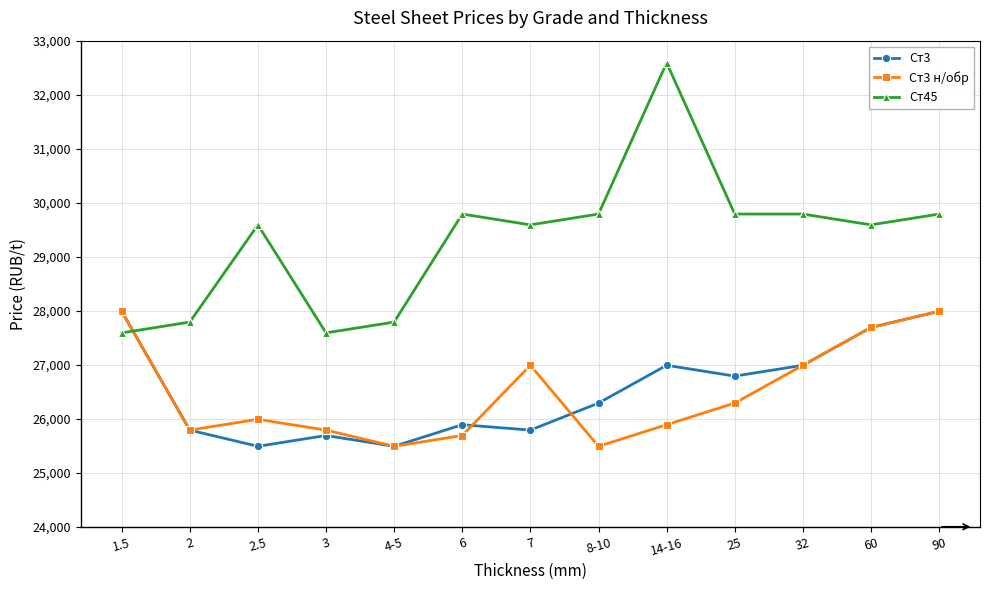

What is the difference between the Ст3 н/обр values at 7 and 6?

1300